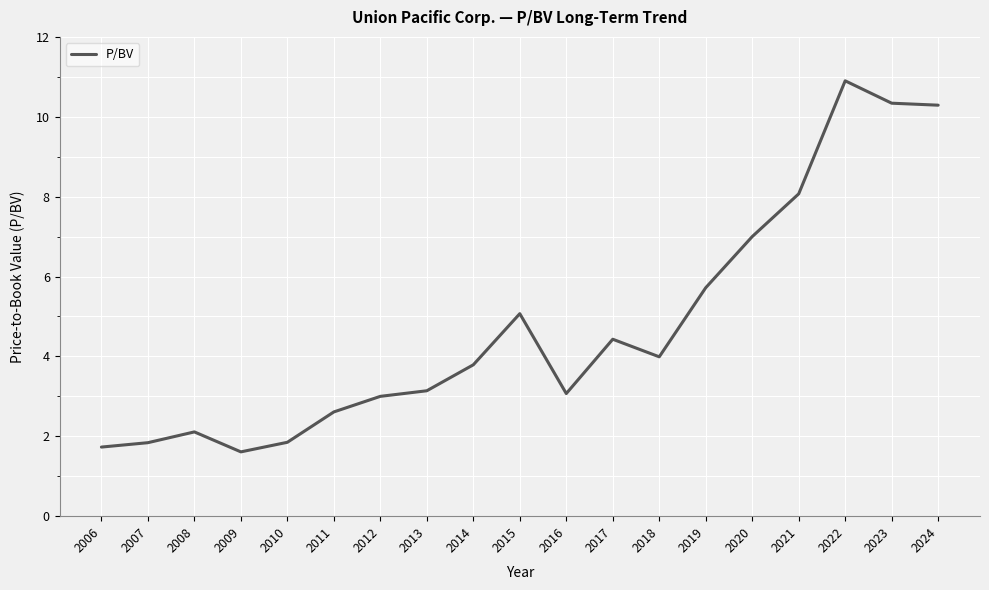

True or false: the data shows 1.0 at 2012.

False